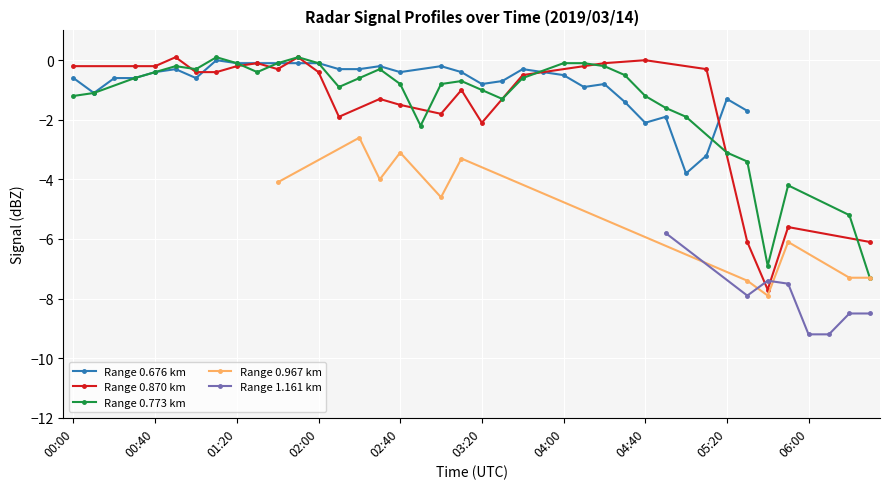

True or false: Range 0.676 km has more than 1 points higher than both neighbors.

True